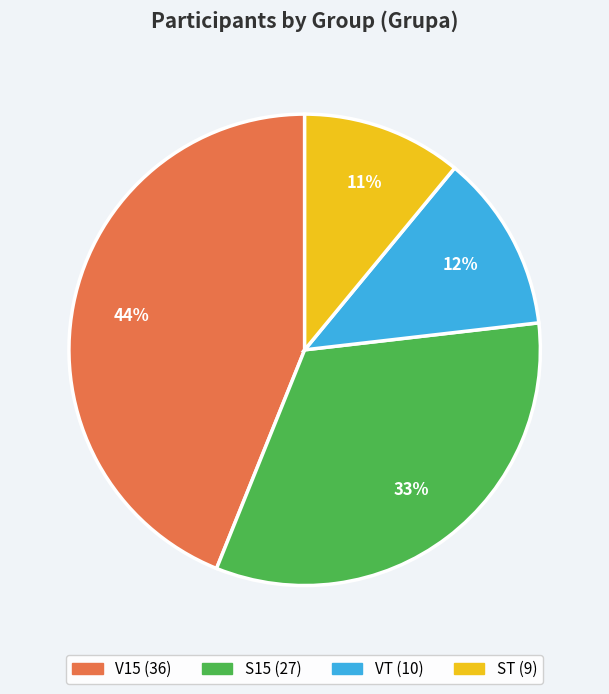

To the nearest percent, what is the average slice percentage?

25%